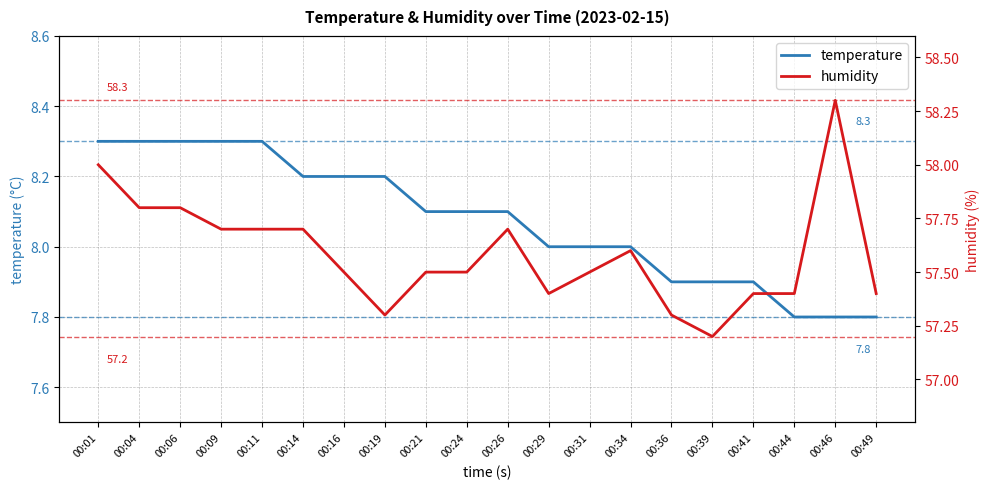

What is the maximum value shown in the chart?

58.3